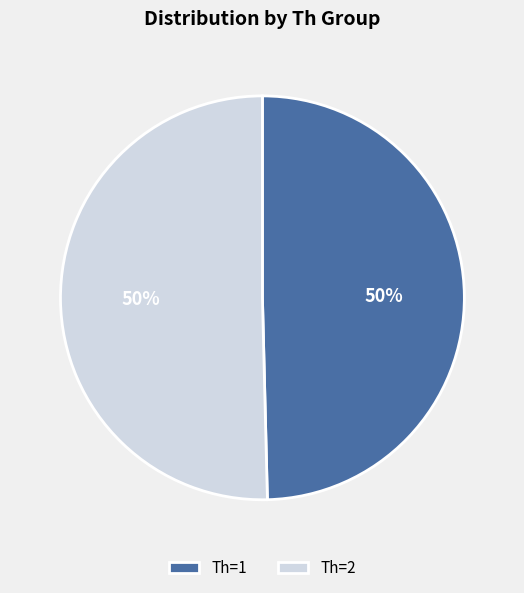

Do Th=2 and Th=1 together represent more than half of the pie?

Yes